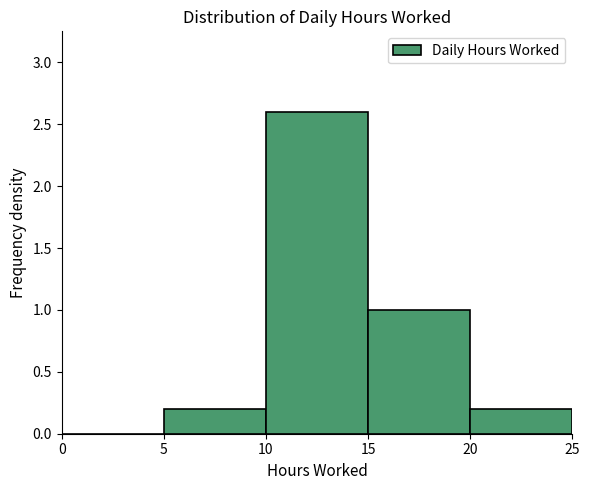

Over which range of the x-axis is the bar tallest?

10 to 15